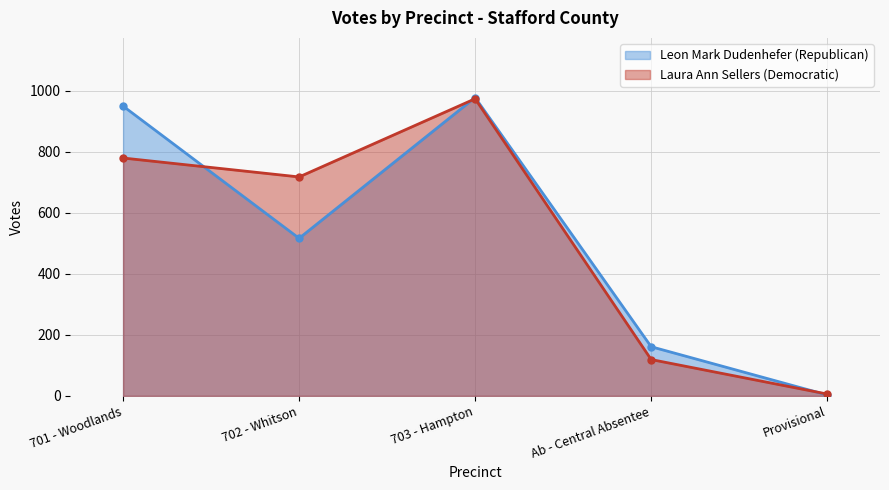

Which series has the largest range (max minus min)?

Leon Mark Dudenhefer (Republican)